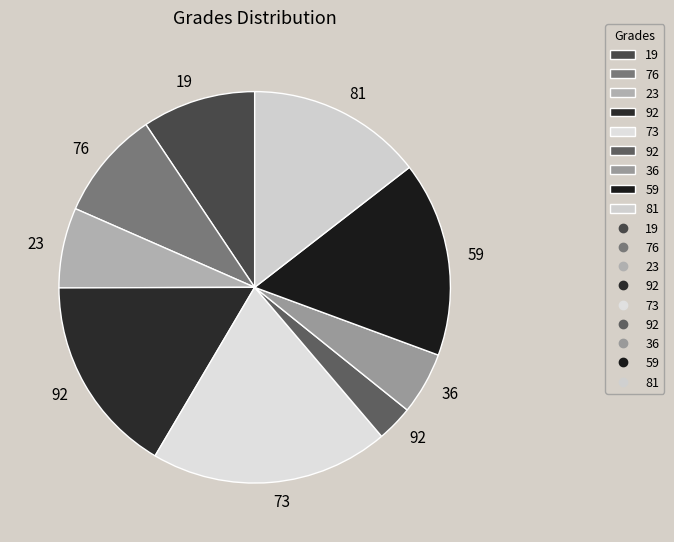

Count the number of slices in the pie.

9